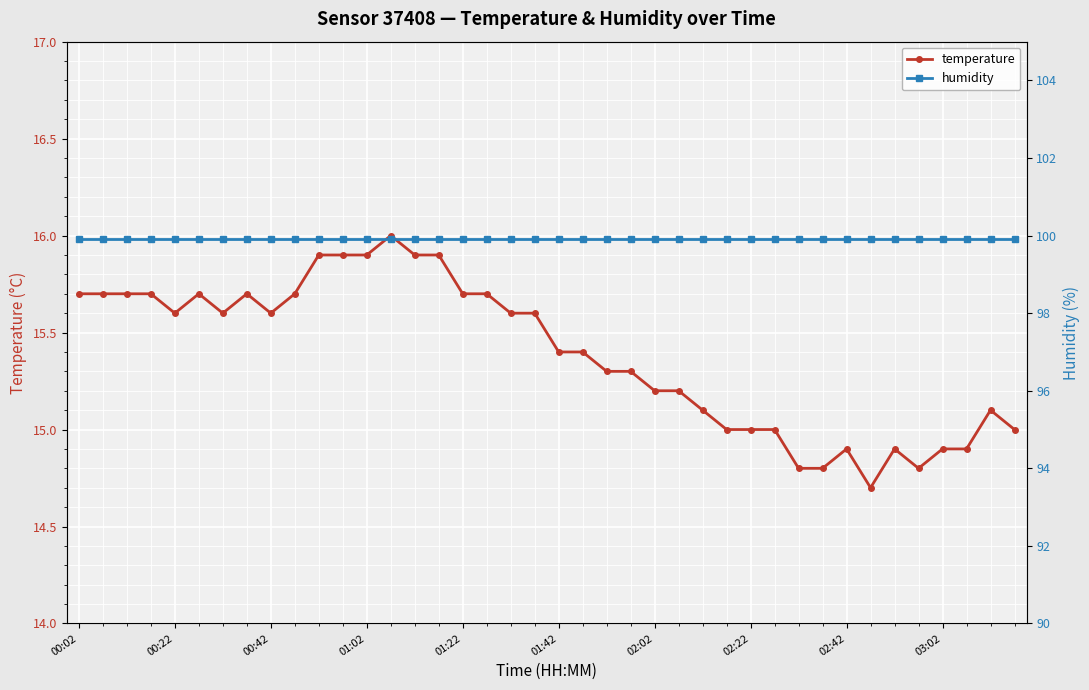

What is the maximum value for temperature?

16.0